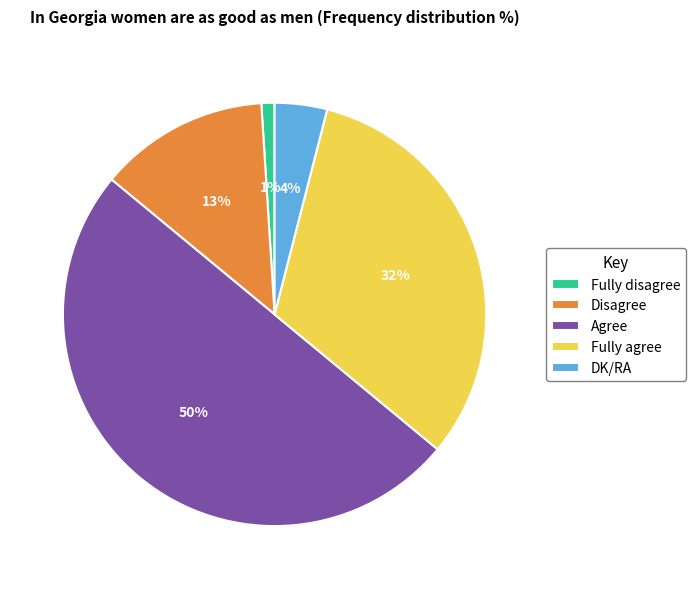

Count the number of slices in the pie.

5